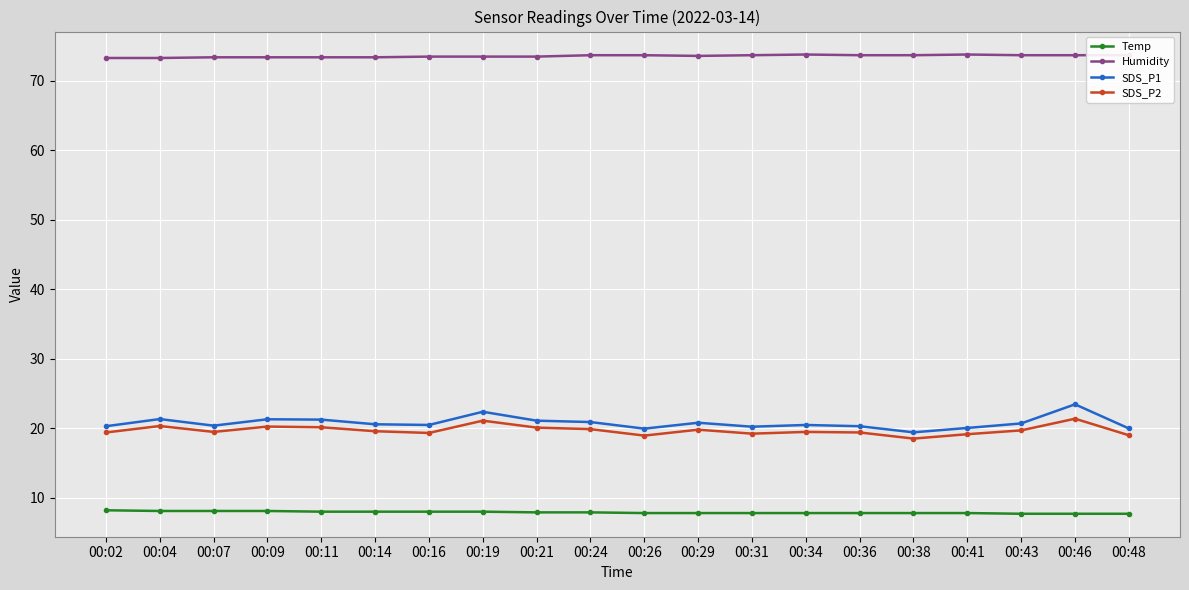

What is the lowest value of the SDS_P1 series?

19.4